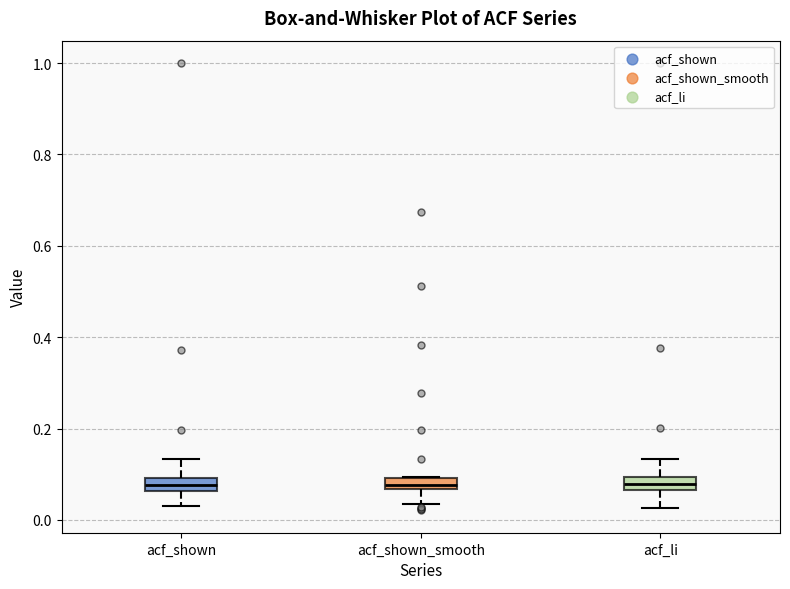

Where does the upper whisker of the box for acf_li end on the y-axis? The values are not printed on the chart, so give them approximately, as read against the axis.

0.14